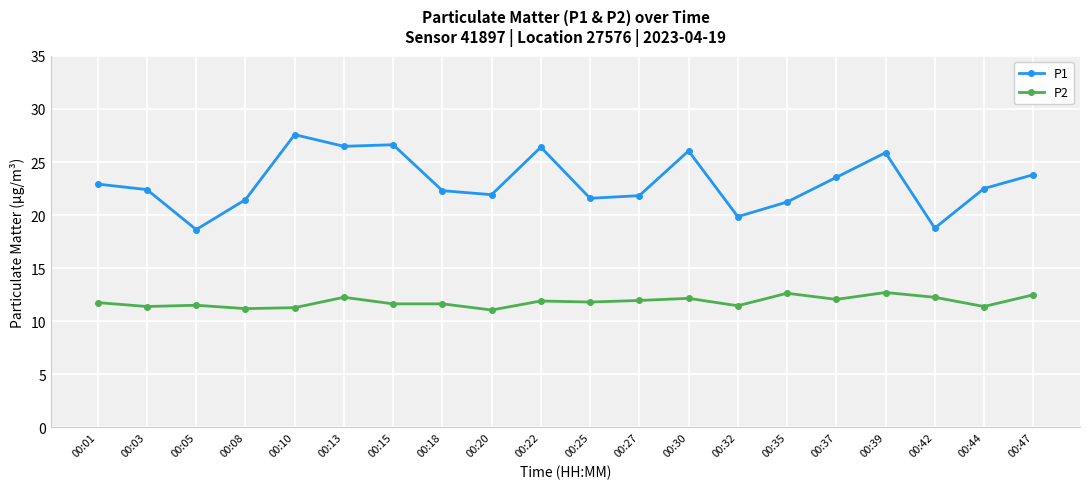

At which label is P1 closest to 23?

00:01